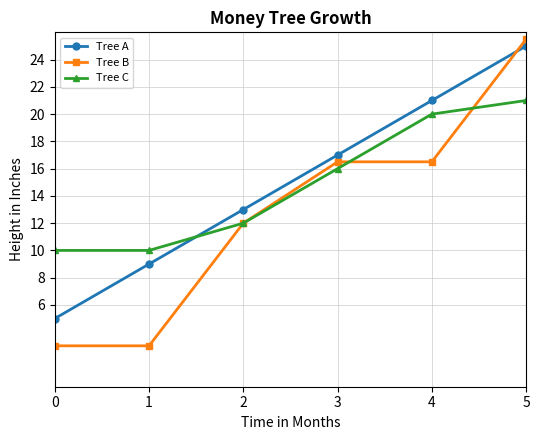

Reading left to right, extract all data points from this chart.

Tree A: 0=5.0	1=9.0	2=13.0	3=17.0	4=21.0	5=25.0
Tree B: 0=3.0	1=3.0	2=12.0	3=16.5	4=16.5	5=25.5
Tree C: 0=10.0	1=10.0	2=12.0	3=16.0	4=20.0	5=21.0